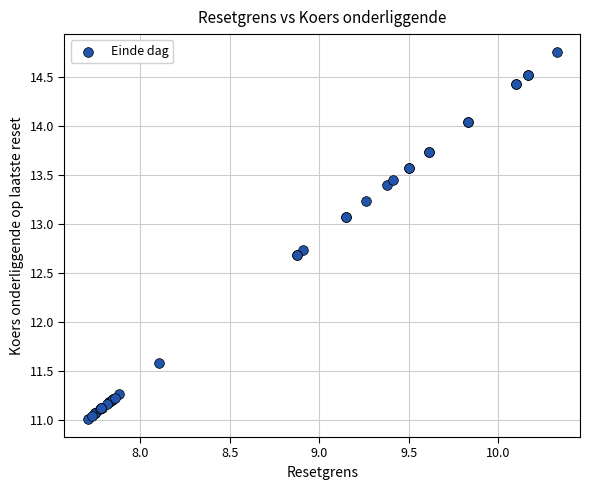

What Y value in the scatter plot is closest to 12?

11.6